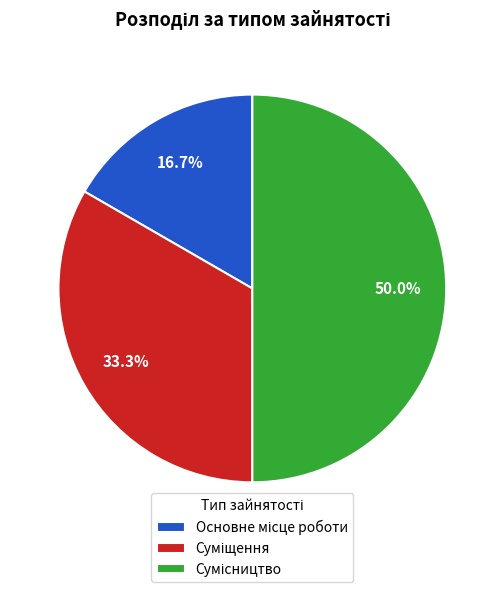

To the nearest percent, what portion does Основне місце роботи represent?

17%